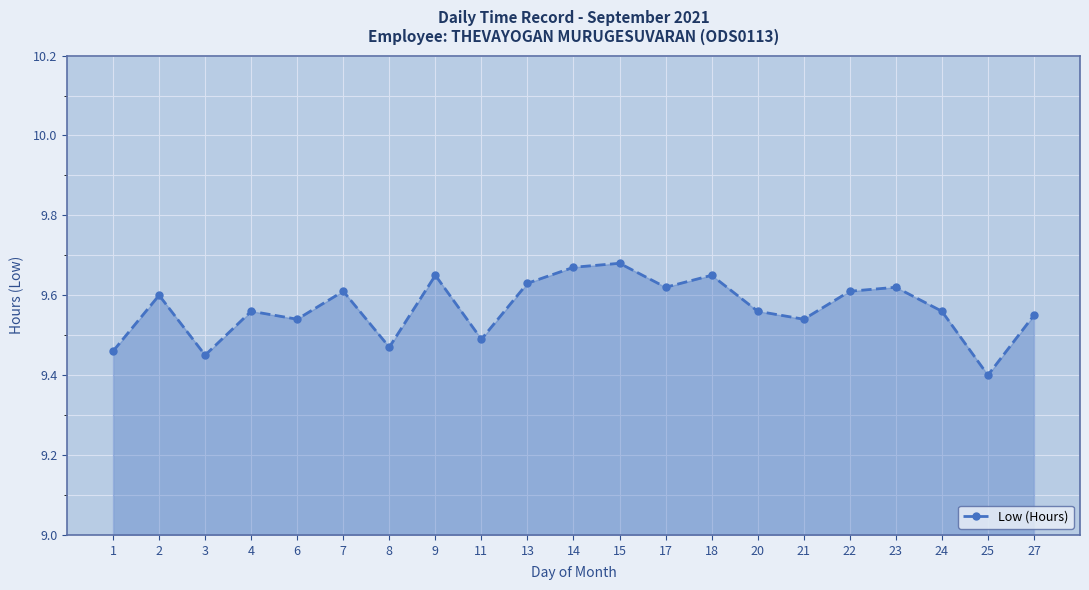

Where is the data nearest to the value 9?

25